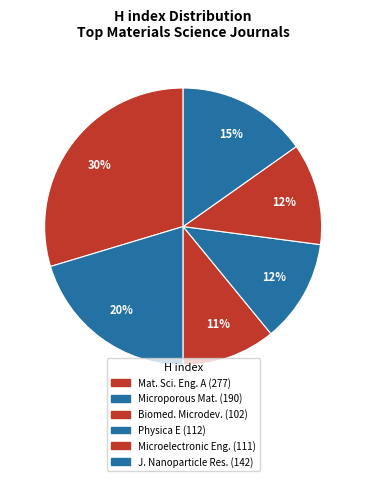

How many slices are in this pie chart?

6